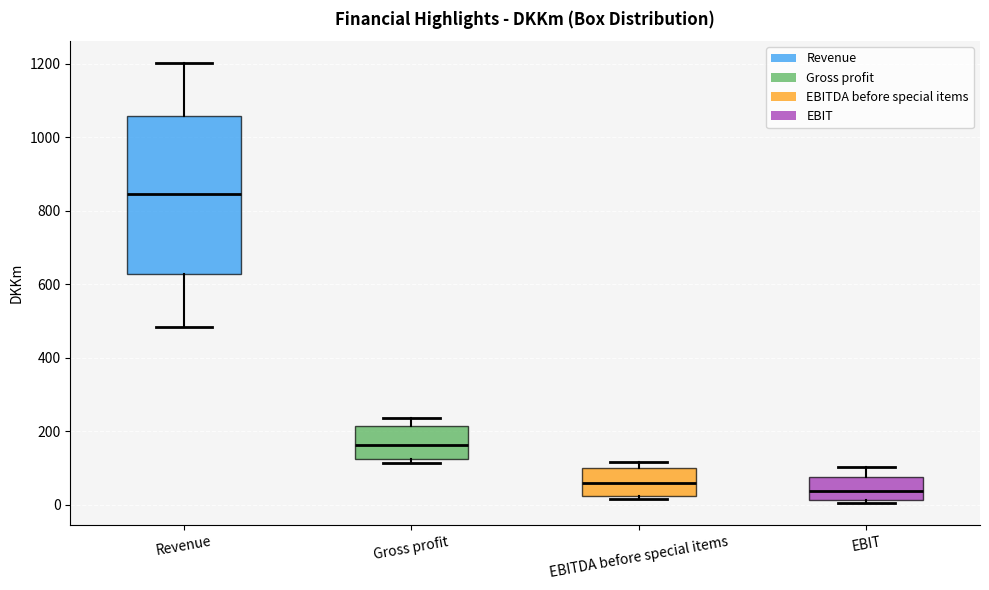

Where is the upper edge of the box for Gross profit on the y-axis? The values are not printed on the chart, so give them approximately, as read against the axis.

220